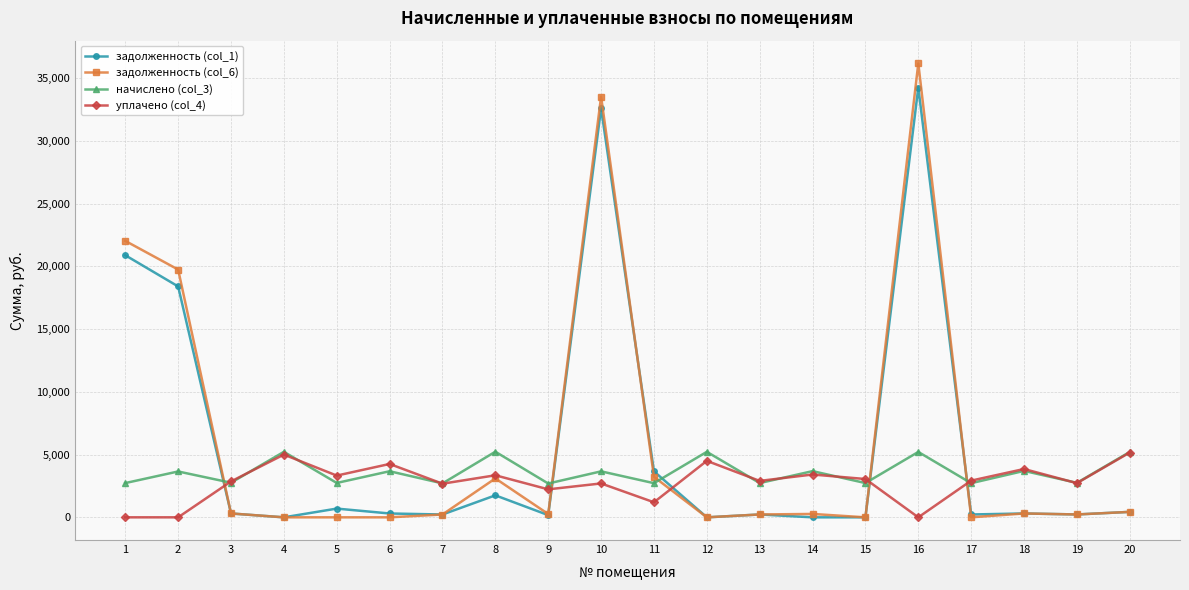

What is the highest value of the уплачено (col_4) series?

5165.1